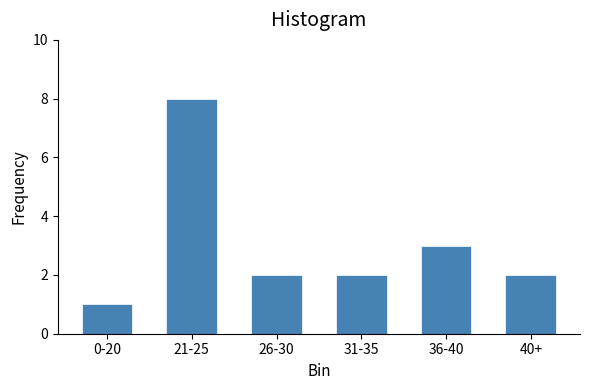

Reading left to right, list all the values displayed in this chart.

0-20=1	21-25=8	26-30=2	31-35=2	36-40=3	40+=2